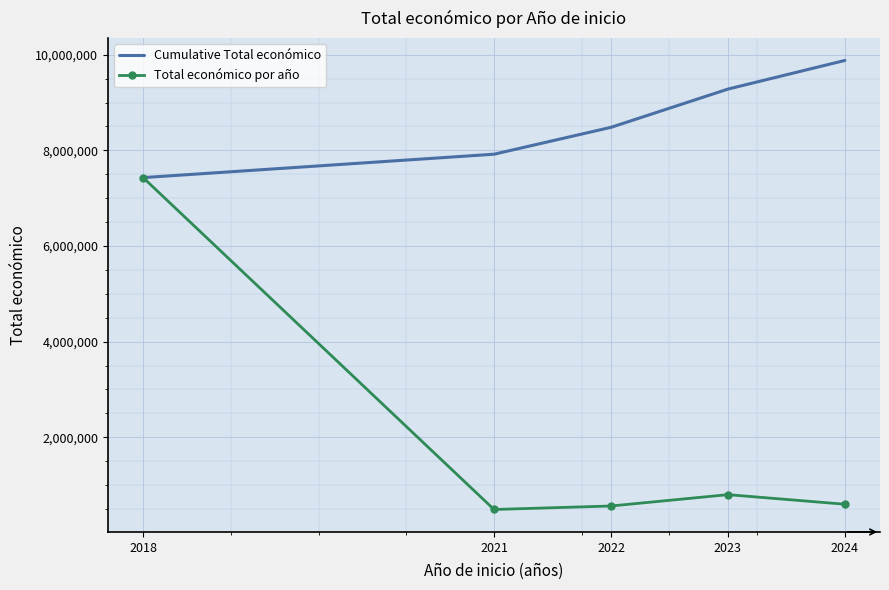

Rank the categories by Cumulative Total económico value from lowest to highest.

2018, 2021, 2022, 2023, 2024